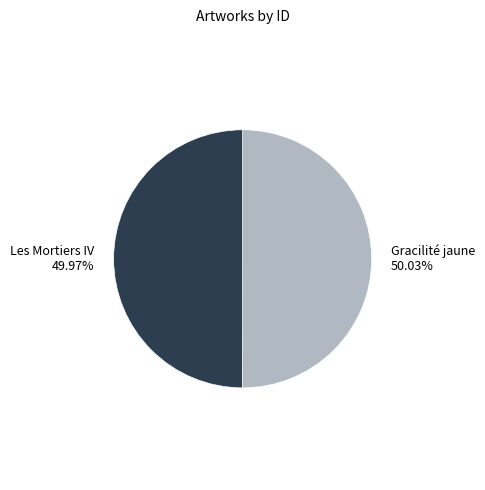

What percentage is the Gracilité jaune slice, to the nearest percent?

50%